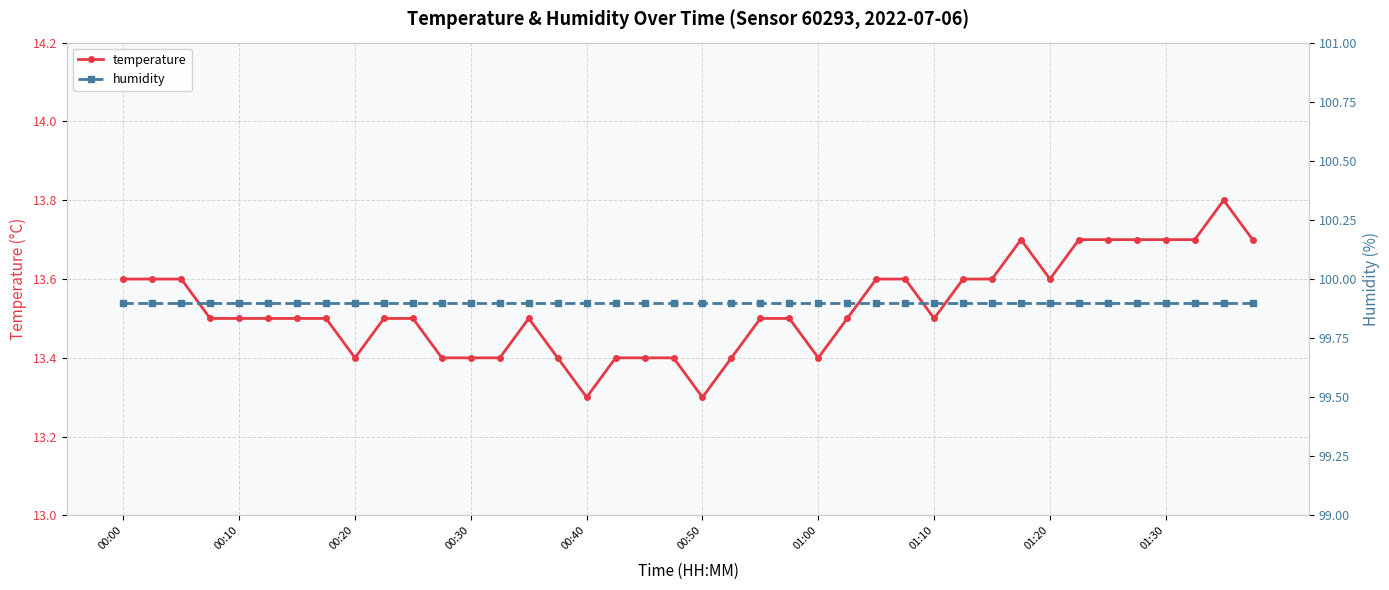

What is the highest value of the temperature series?

13.8